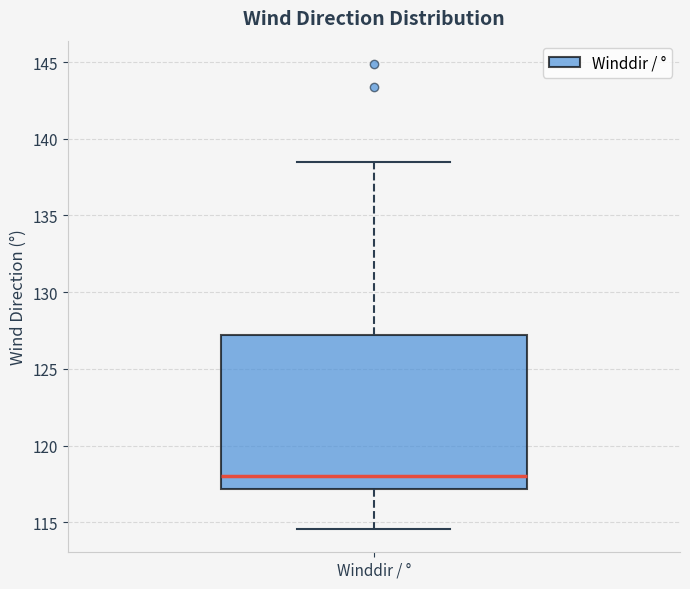

Where does the median line of the box for Winddir / ° sit on the y-axis? The values are not printed on the chart, so give them approximately, as read against the axis.

118.0